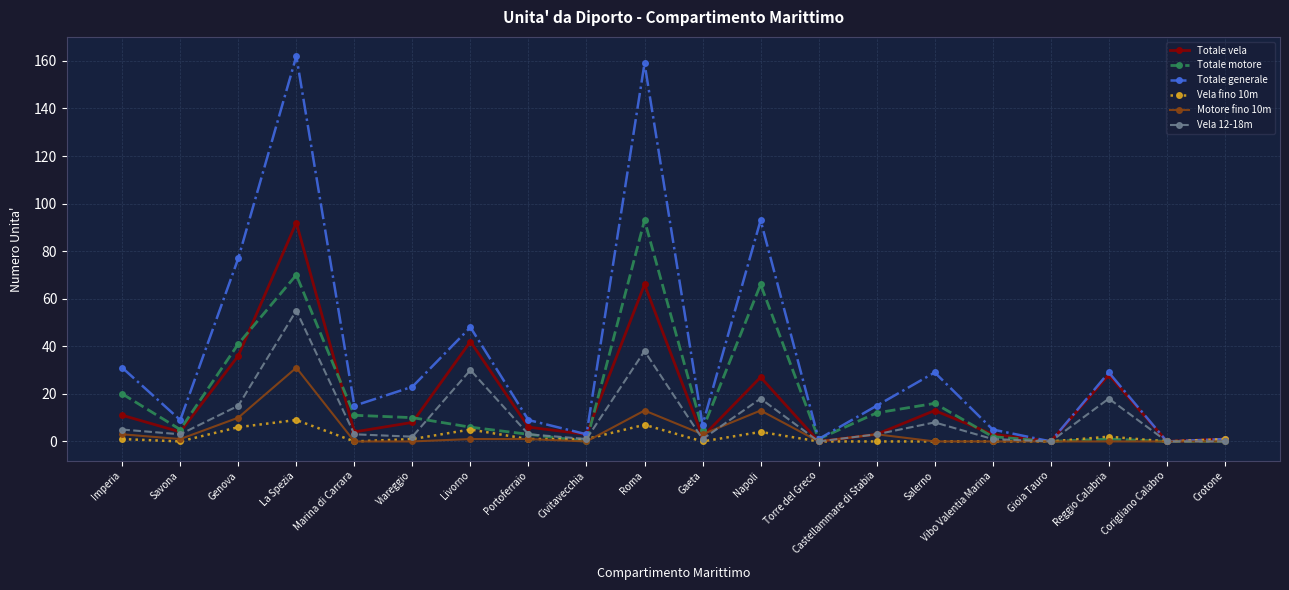

Which series has the widest spread of values?

Totale generale